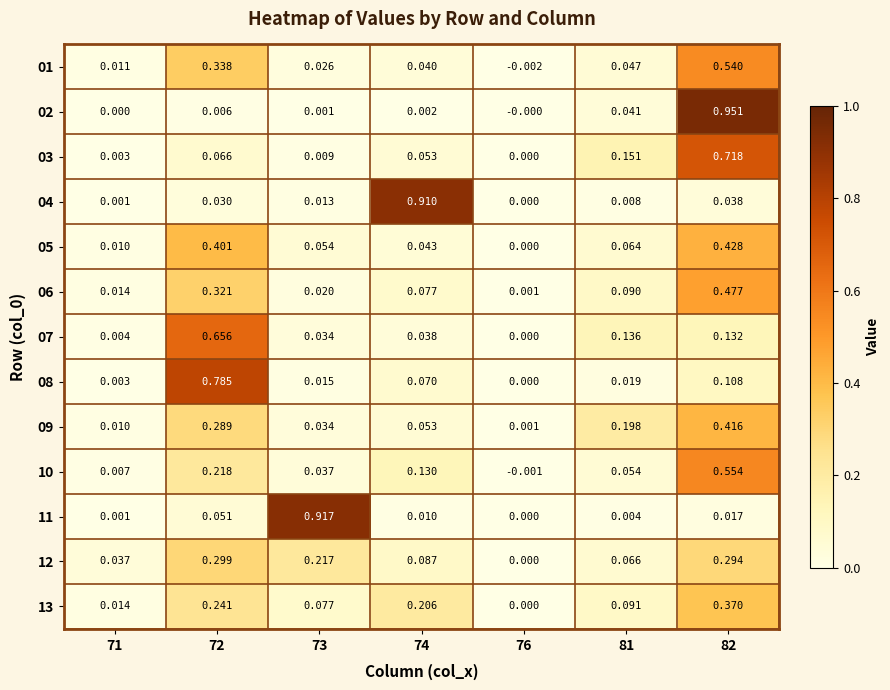

Is the value of 12 at 71 greater than the value of 11 at 82?

Yes